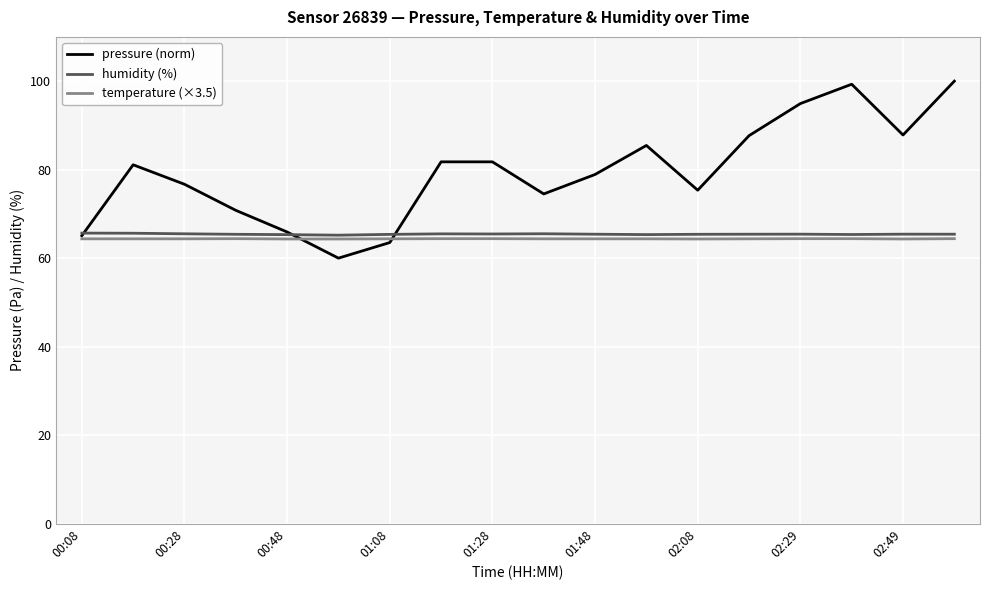

Which series has the widest spread of values?

pressure (norm)